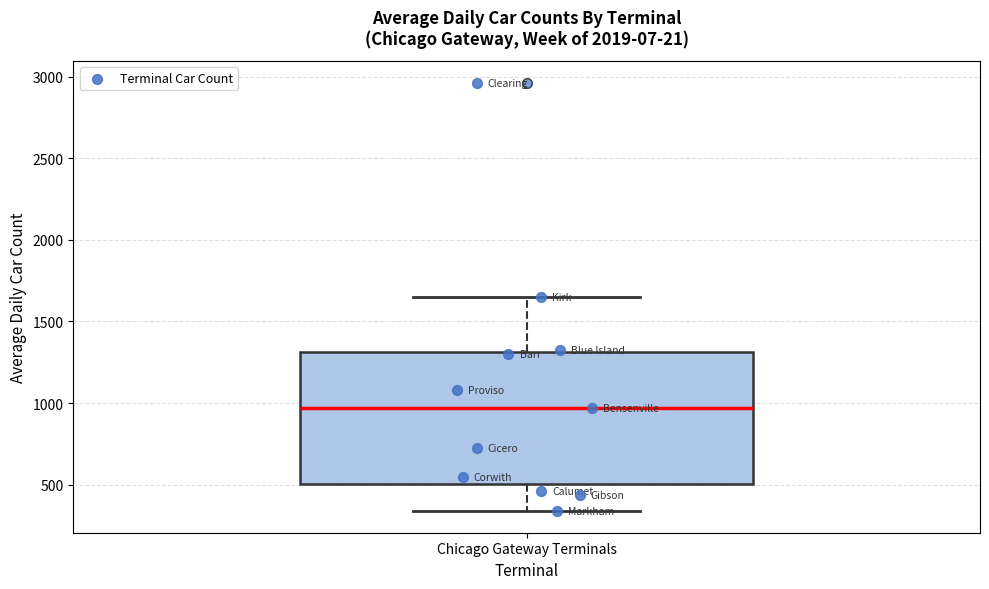

Read this box plot against the y-axis: the position of the median line, the range covered by the box, and the ends of both whiskers. The values are not printed on the chart, so give them approximately, as read against the axis.

median 950, box 500 to 1300, whiskers 350 to 1650